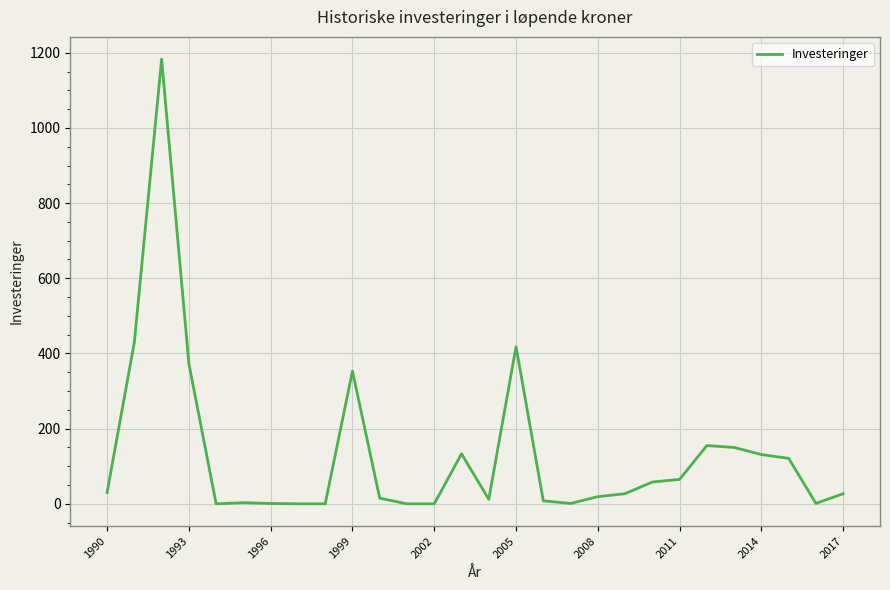

What is the difference between the maximum and minimum values?

1183